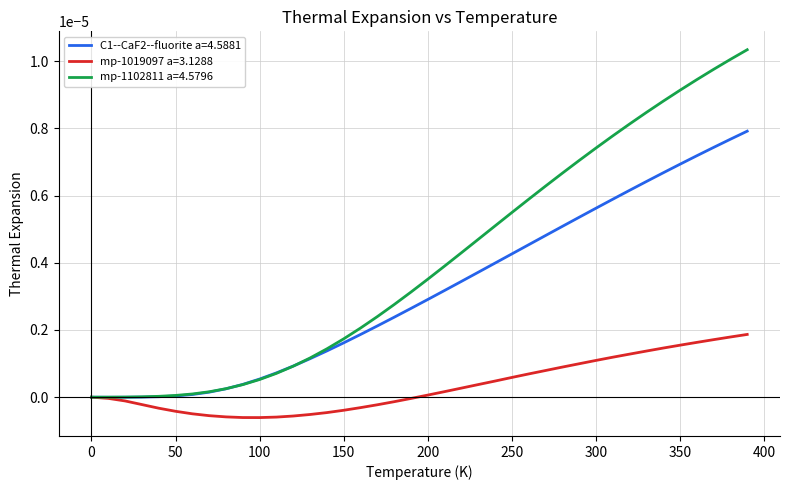

Rank the series by their maximum value, from lowest to highest.

mp-1019097 a=3.1288, C1--CaF2--fluorite a=4.5881, mp-1102811 a=4.5796